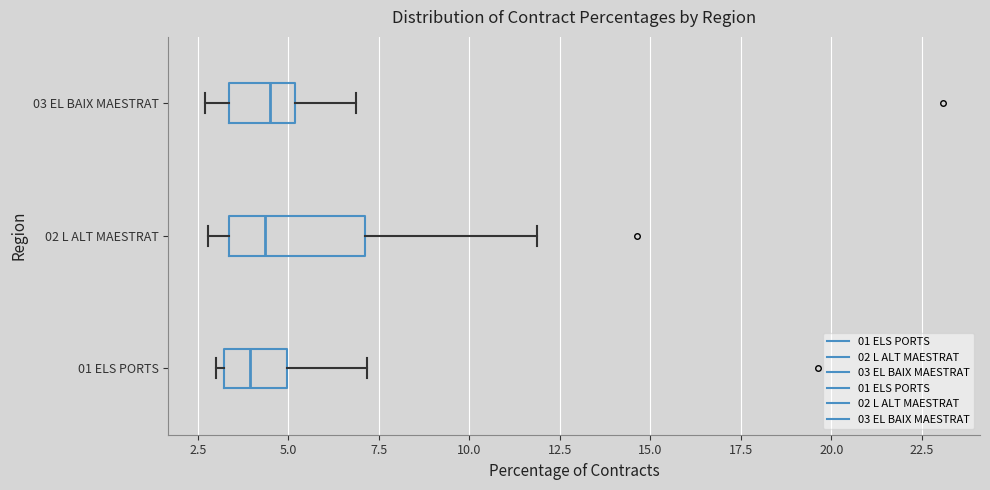

Comparing the boxes themselves (not the whiskers), which one is the widest?

02 L ALT MAESTRAT